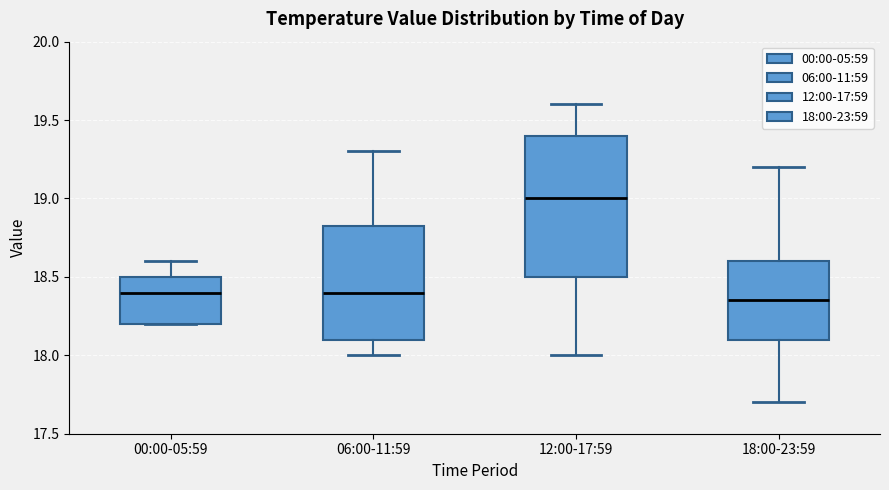

Which box's median line is the highest?

12:00-17:59